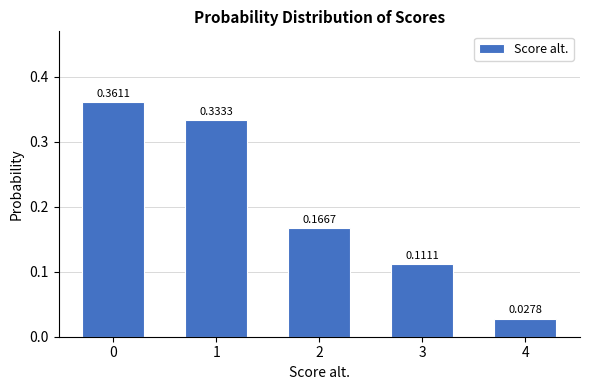

Are the bars horizontal?

No